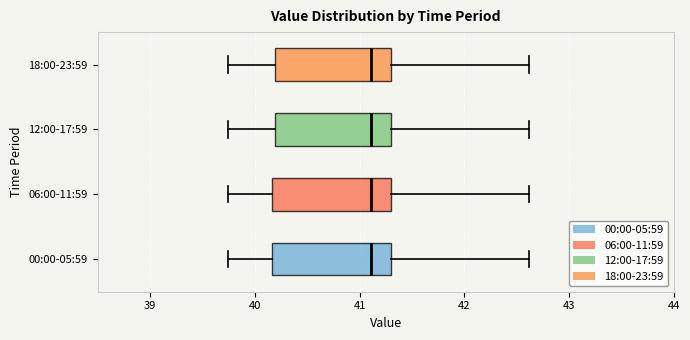

Where does the right whisker of the box for 00:00-05:59 end on the x-axis? The values are not printed on the chart, so give them approximately, as read against the axis.

42.6